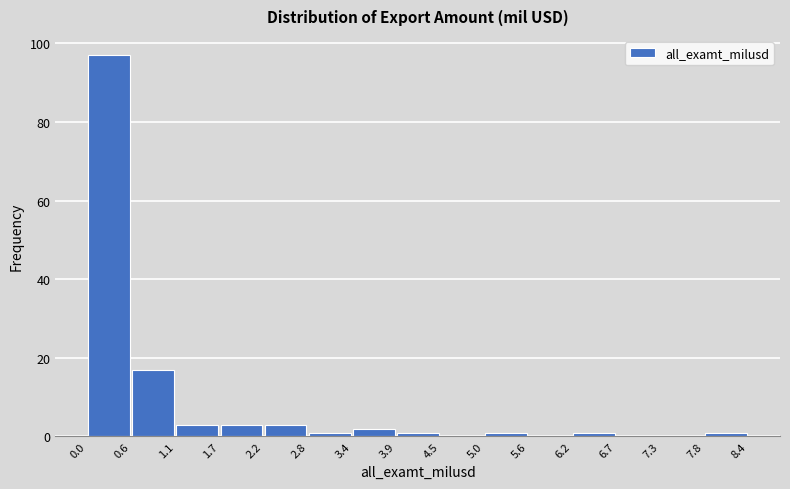

How tall is the bar that spans 0.0 to 0.6 on the x-axis? The values are not printed on the chart, so give them approximately, as read against the axis.

98